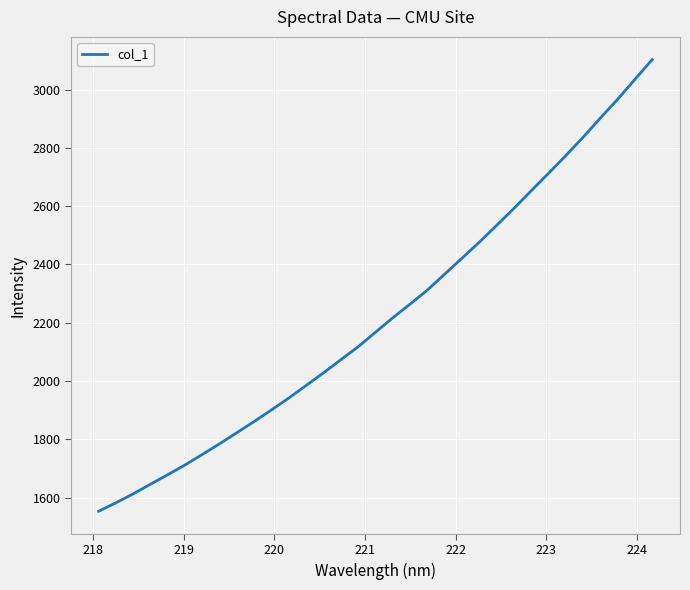

Reading left to right, what are all the values shown in this chart?

1553.4	1582.5	1613.1	1646.3	1679.0	1712.5	1748.7	1785.4	1823.6	1862.0	1901.9	1942.5	1985.6	2028.8	2073.8	2118.3	2168.0	2217.5	2264.6	2312.7	2367.5	2421.9	2477.0	2534.6	2592.8	2653.3	2713.2	2773.9	2836.9	2902.8	2967.3	3035.7	3103.4